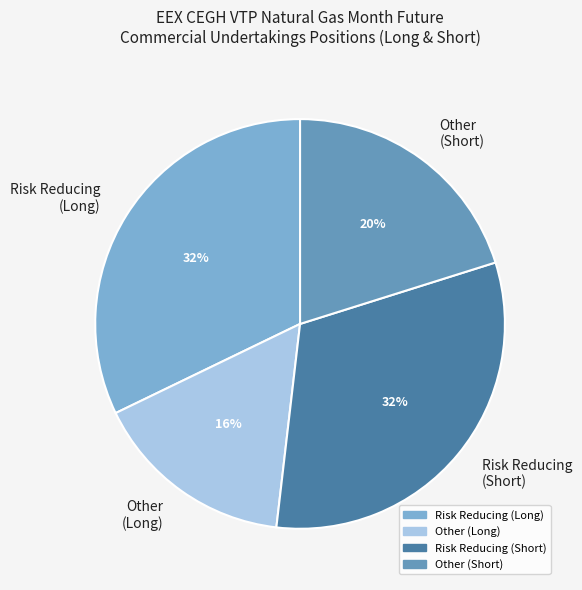

Is it true that Risk Reducing (Short) is 32% of the pie?

True